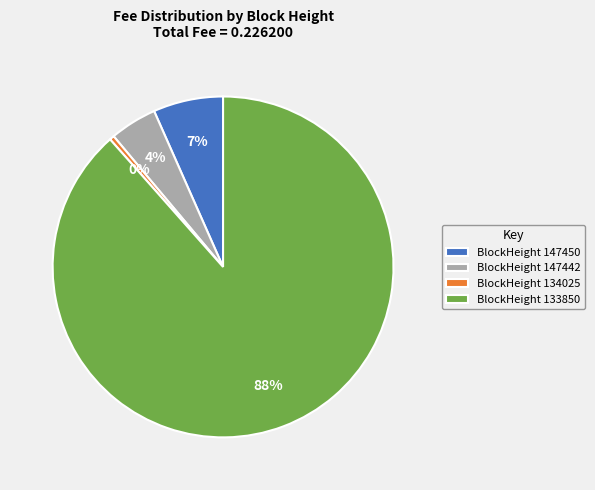

Do BlockHeight 147450 and BlockHeight 133850 together represent more than half of the pie?

Yes